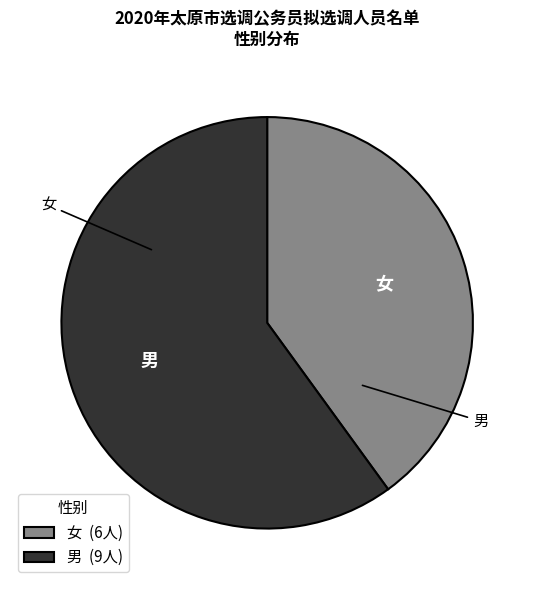

Which has a higher value, 女 (6人) or 男 (9人)?

男 (9人)